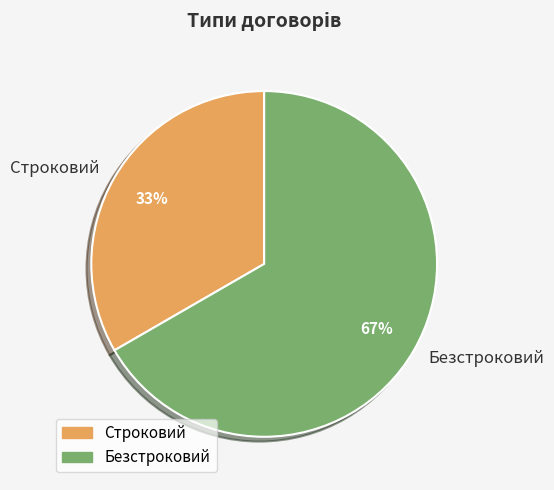

Approximately how many times larger is the value at Строковий compared to Безстроковий?

0.5